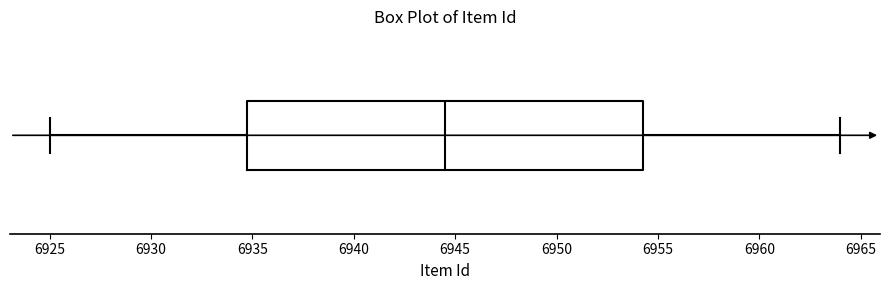

Read this box plot against the x-axis: the position of the median line, the range covered by the box, and the ends of both whiskers. The values are not printed on the chart, so give them approximately, as read against the axis.

median 6944.5, box 6935.0 to 6954.5, whiskers 6925.0 to 6964.0